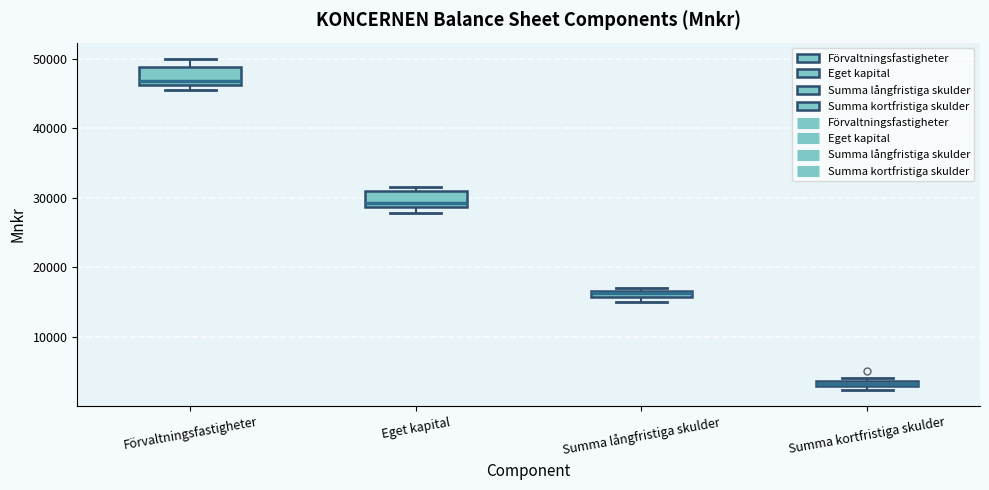

Where is the lower edge of the box for Summa långfristiga skulder on the y-axis? The values are not printed on the chart, so give them approximately, as read against the axis.

16000